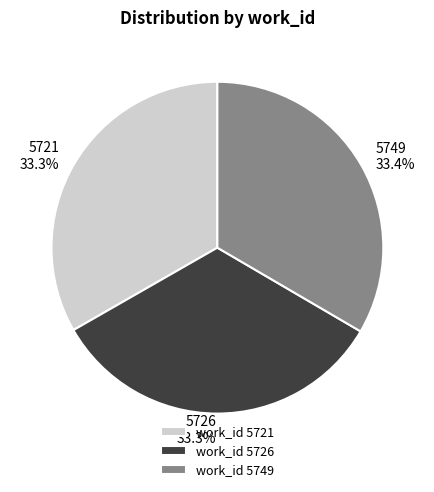

The 5749 slice represents 22% of the pie. True or false?

False